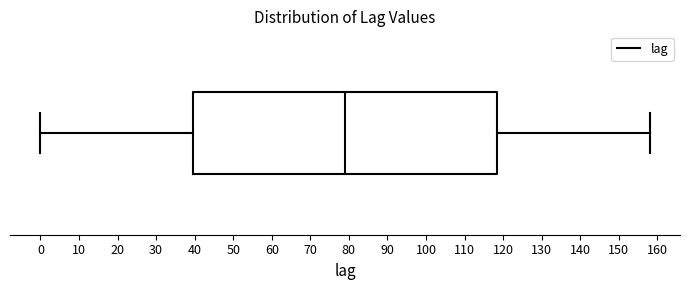

Where does the median line of the box sit on the x-axis? The values are not printed on the chart, so give them approximately, as read against the axis.

79